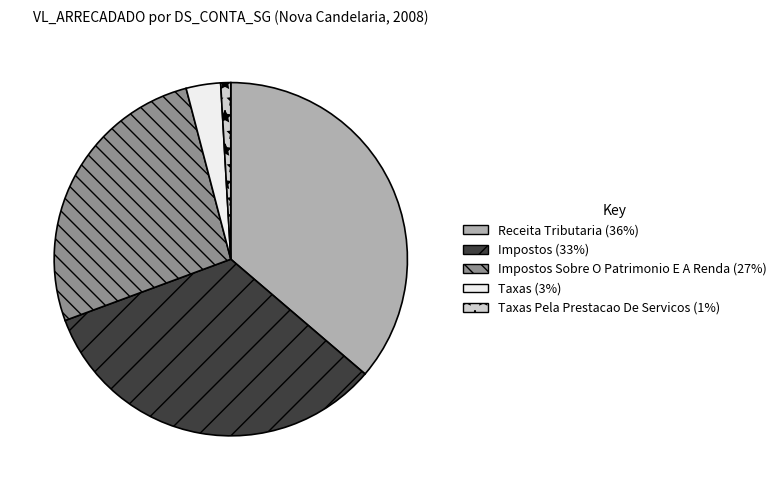

Is there a majority slice in this chart?

No